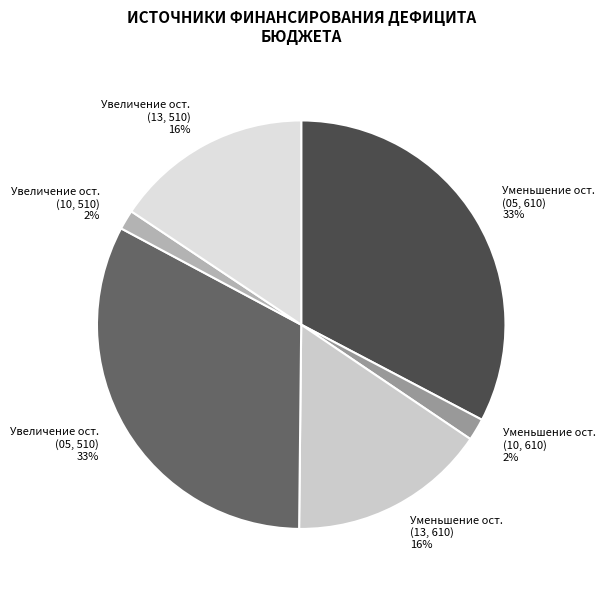

Which has a higher value, Увеличение ост. (13, 510) 16% or Увеличение ост. (05, 510) 33%?

Увеличение ост. (05, 510) 33%